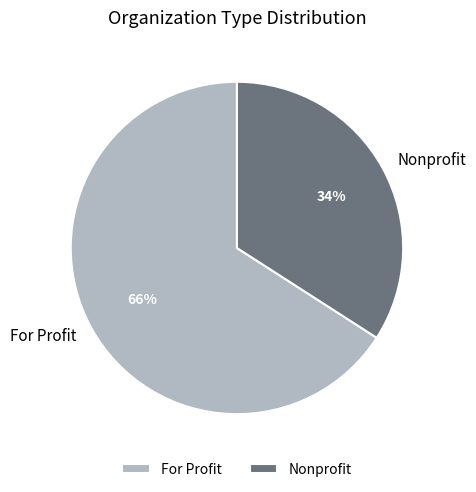

What is the smallest slice in the pie chart?

Nonprofit